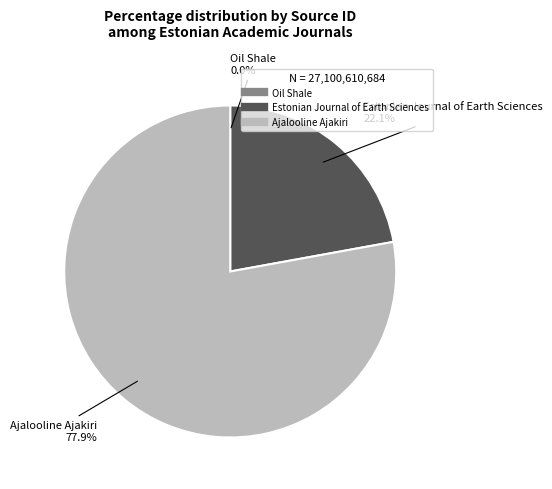

Which slice is the largest?

Ajalooline Ajakiri